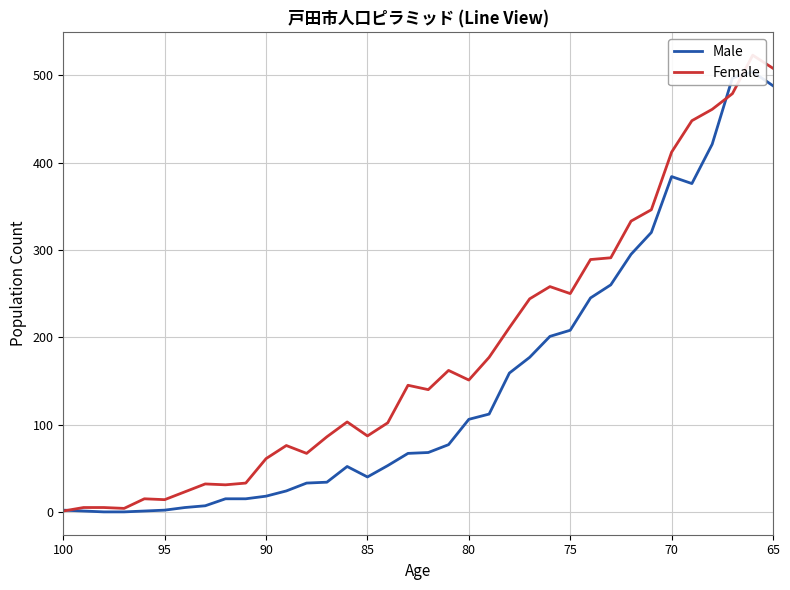

How many values in Male are above zero?

34